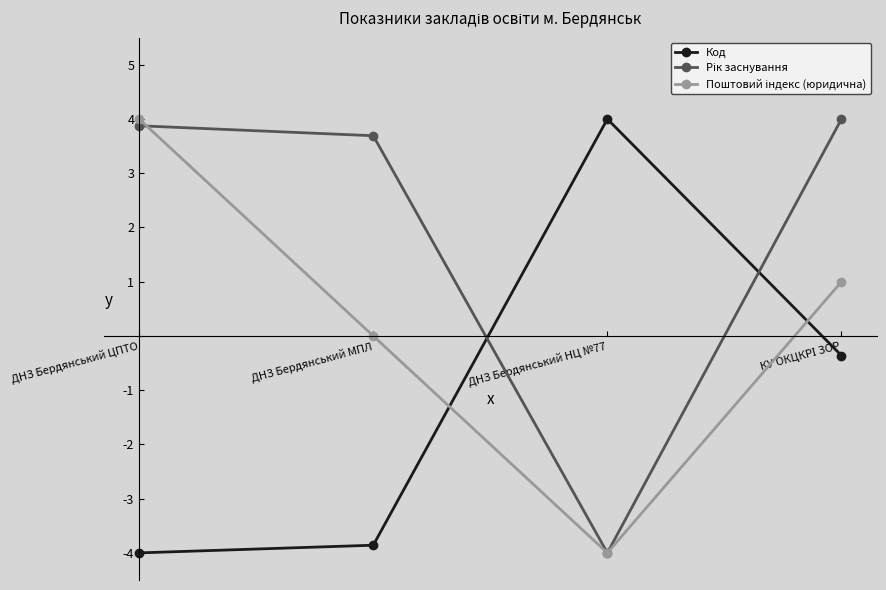

What value does the Код series have at ДНЗ Бердянський ЦПТО?

-4.0